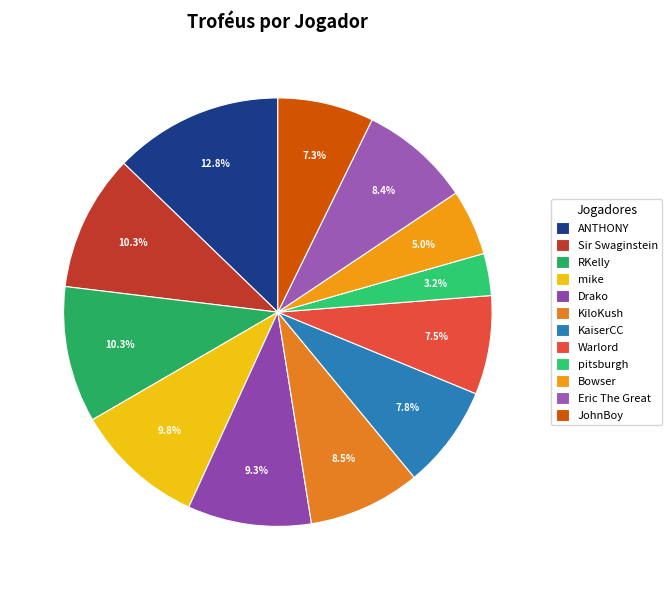

What percentage is the RKelly slice, to the nearest percent?

10%